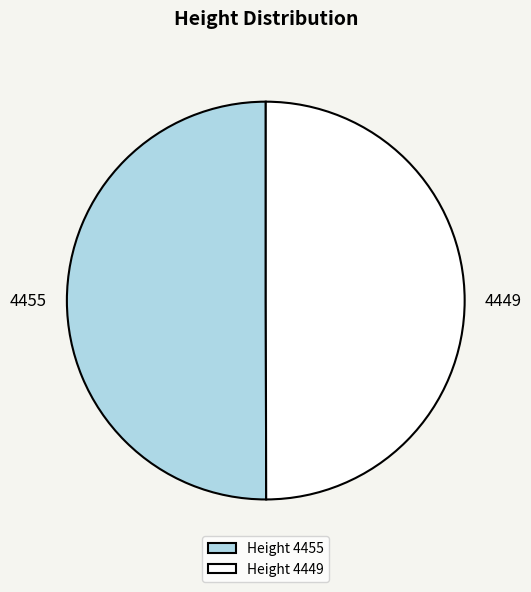

Combined, do 4455 and 4449 account for over 50%?

Yes